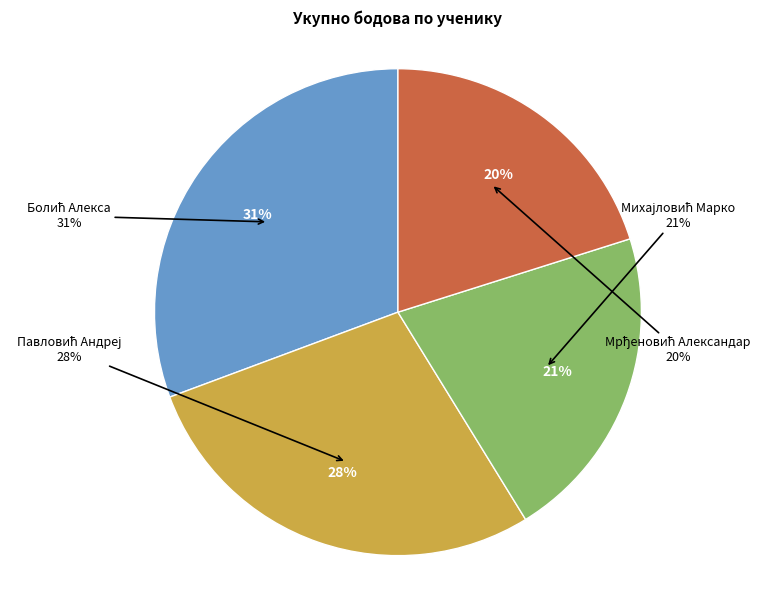

The Болић Алекса slice represents 36% of the pie. True or false?

False